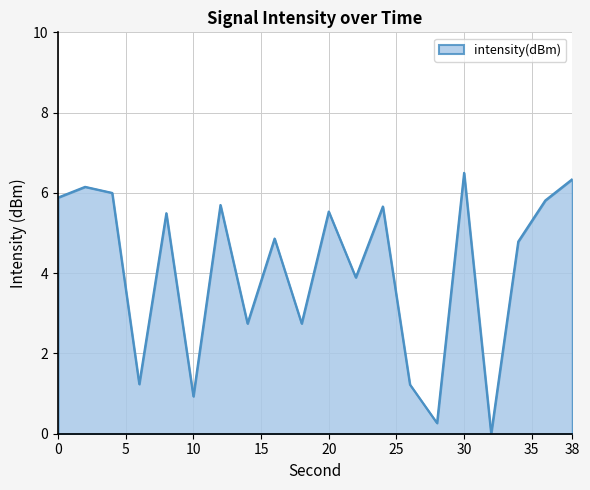

What is the greatest value displayed?

6.5